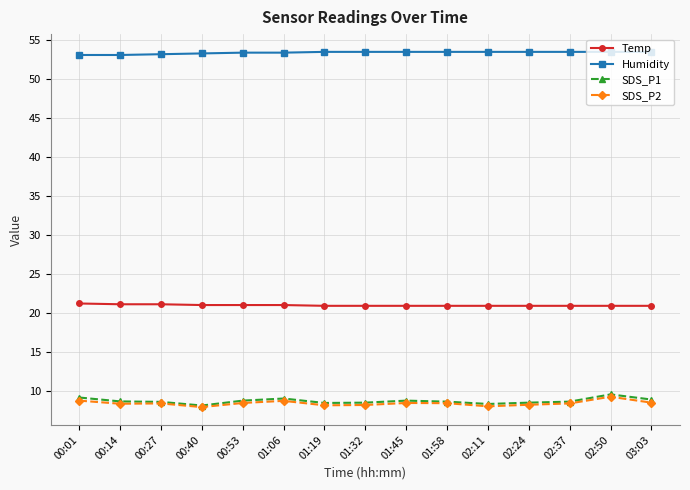

What is the value of the Humidity point at the 13th from the left?

53.5